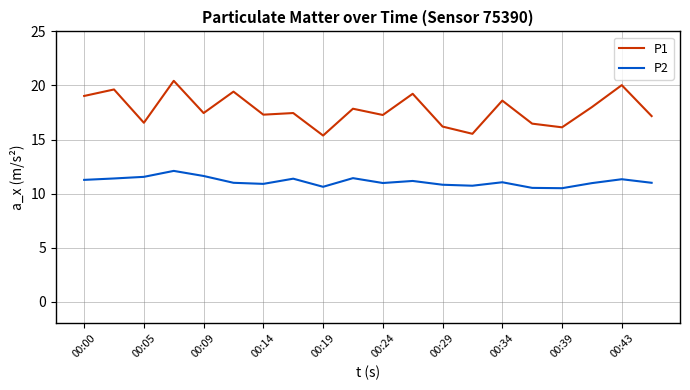

Rank the series by their average value, from highest to lowest.

P1, P2